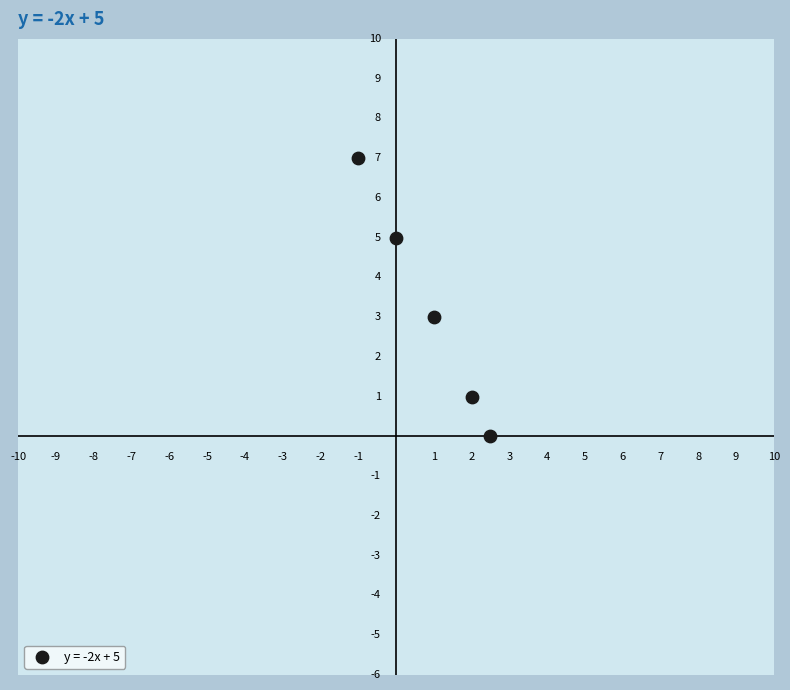

What Y value in the scatter plot is closest to 3?

3